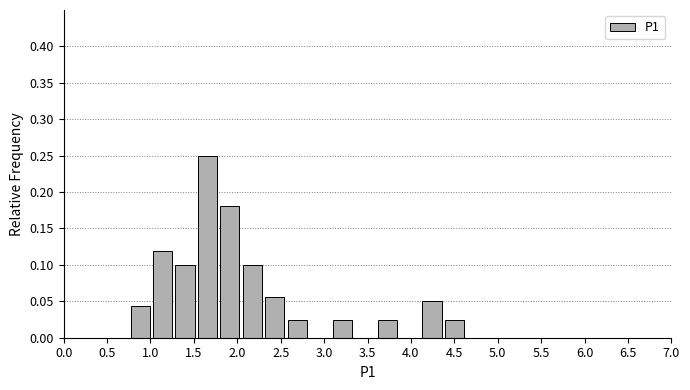

What is the height of the bar covering 1.55 to 1.80 on the x-axis? Neither the bar edges nor the heights are printed on the chart, so give them approximately, as read against the axes.

0.250